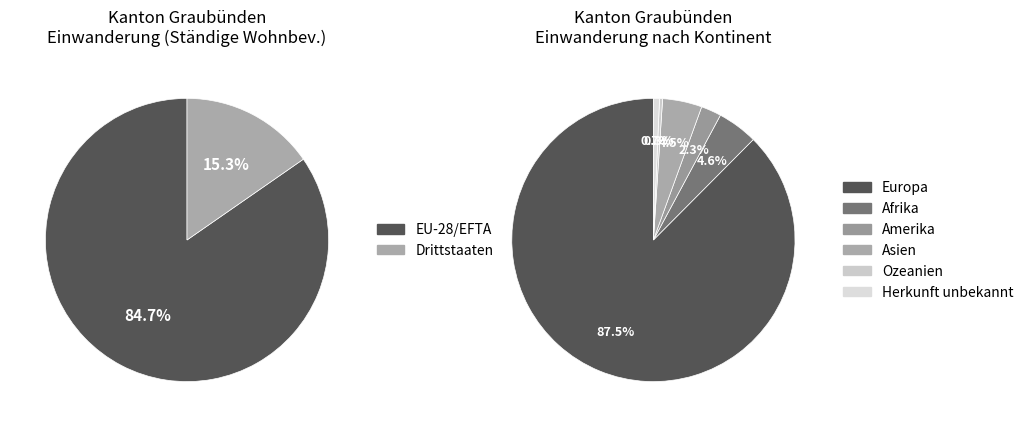

What portion of the pie excludes Europa?

12.5%